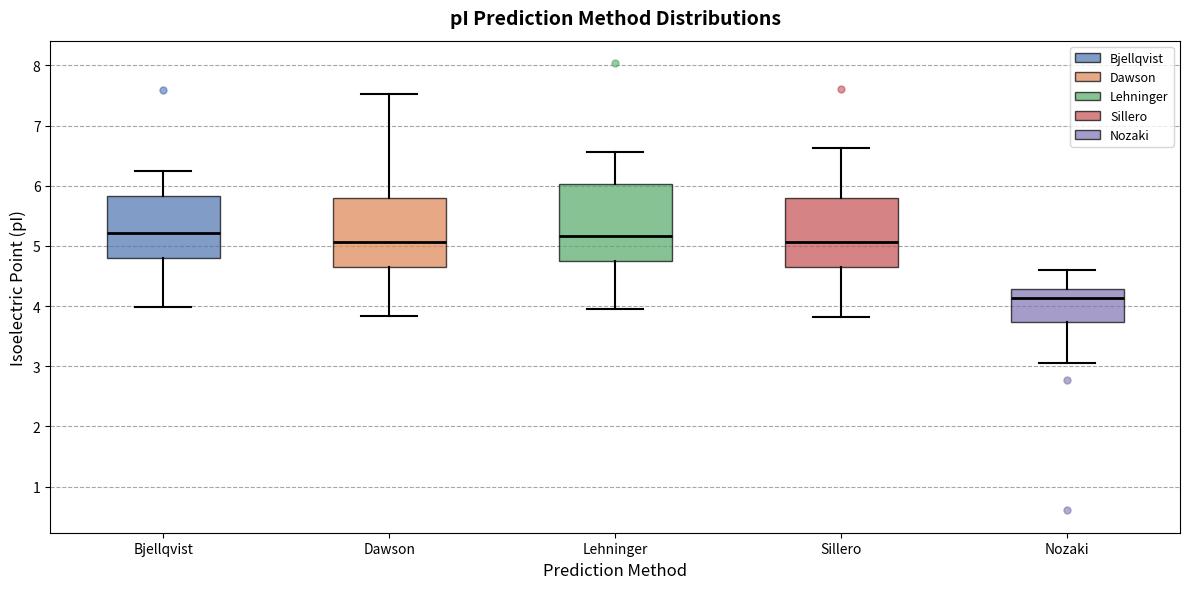

Reading left to right, read every box against the y-axis: the position of its median line, the range the box covers, and the ends of its whiskers. The values are not printed on the chart, so give them approximately, as read against the axis.

Bjellqvist: median 5.2, box 4.8 to 5.8, whiskers 4.0 to 6.2
Dawson: median 5.1, box 4.6 to 5.8, whiskers 3.8 to 7.5
Lehninger: median 5.2, box 4.8 to 6.0, whiskers 3.9 to 6.6
Sillero: median 5.1, box 4.6 to 5.8, whiskers 3.8 to 6.6
Nozaki: median 4.1, box 3.7 to 4.3, whiskers 3.1 to 4.6